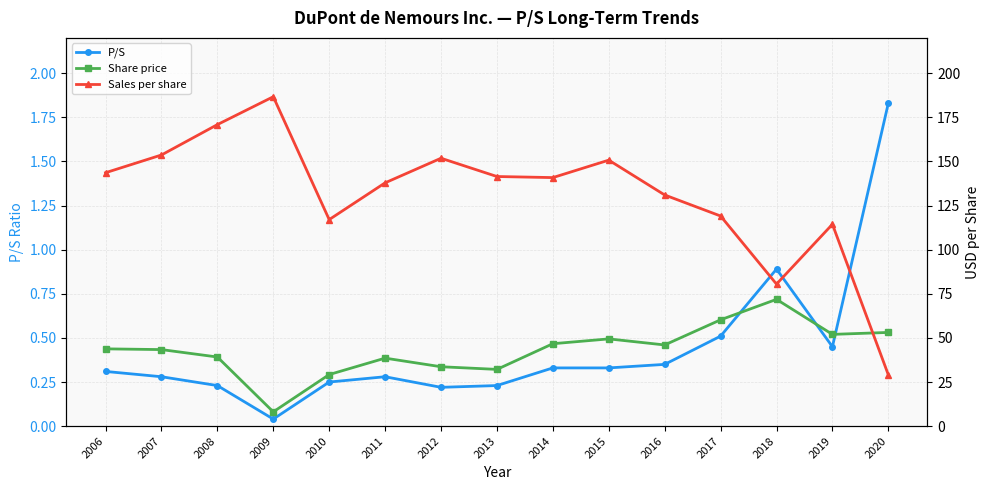

What is the difference between the second highest and minimum values in the P/S series?

0.8